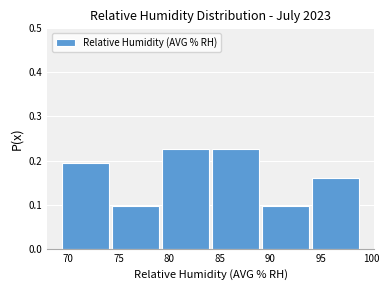

Reading left to right, list every bar in this chart as the range it spans on the x-axis followed by its height. Neither the bar edges nor the heights are printed on the chart, so give them approximately, as read against the axes.

69.5 to 74.5: 0.19
74.5 to 79.5: 0.10
79.5 to 84.0: 0.23
84.0 to 89.0: 0.23
89.0 to 94.0: 0.10
94.0 to 99.0: 0.16